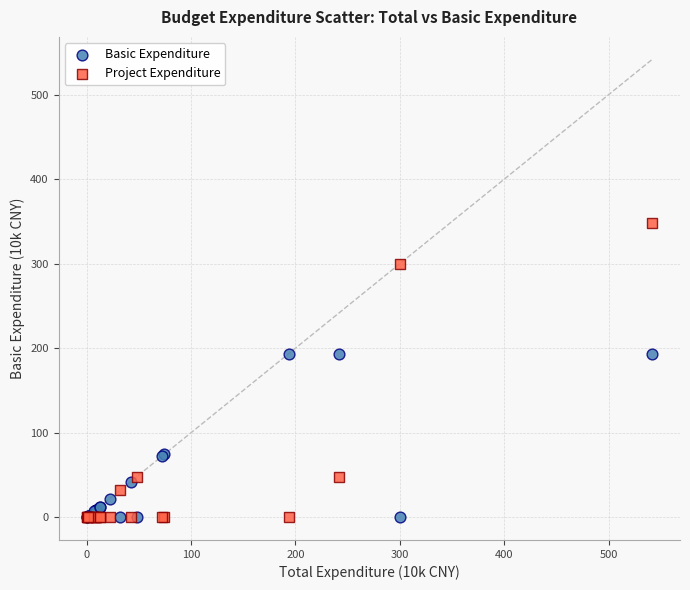

Which series has the largest Y range (max minus min)?

Project Expenditure